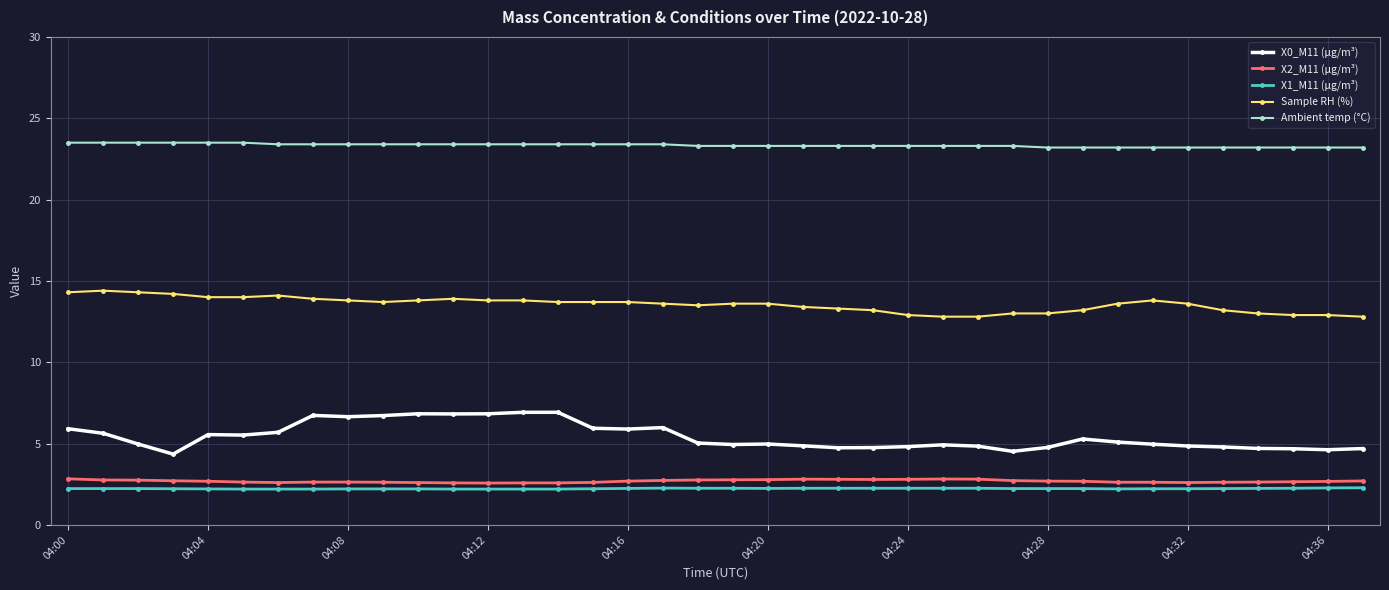

What are all the series names shown in the legend?

X0_M11 (μg/m³), X2_M11 (μg/m³), X1_M11 (μg/m³), Sample RH (%), Ambient temp (°C)